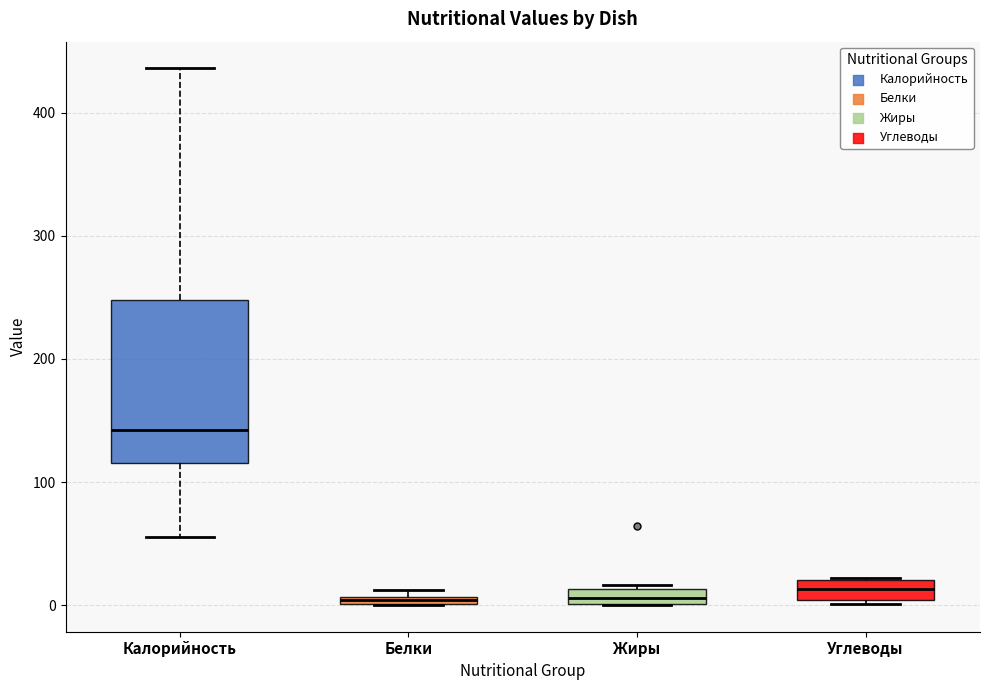

Where is the upper edge of the box for Белки on the y-axis? The values are not printed on the chart, so give them approximately, as read against the axis.

10